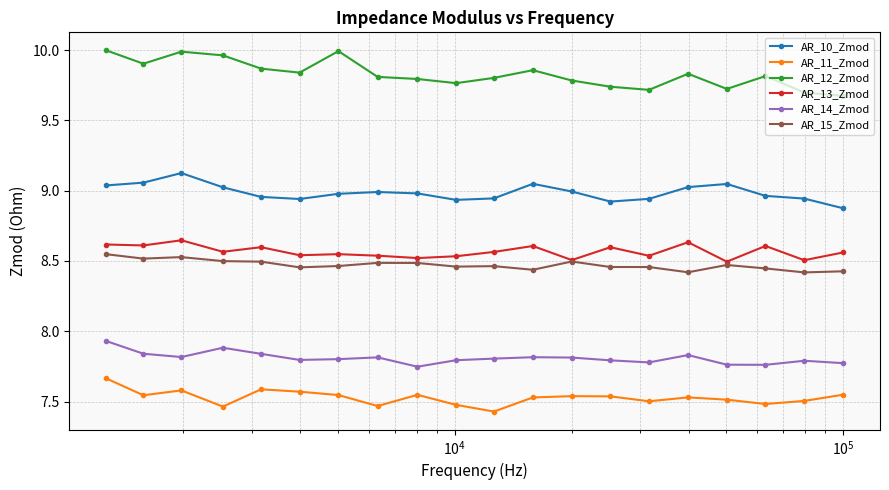

Which series has the largest total across all categories?

AR_12_Zmod